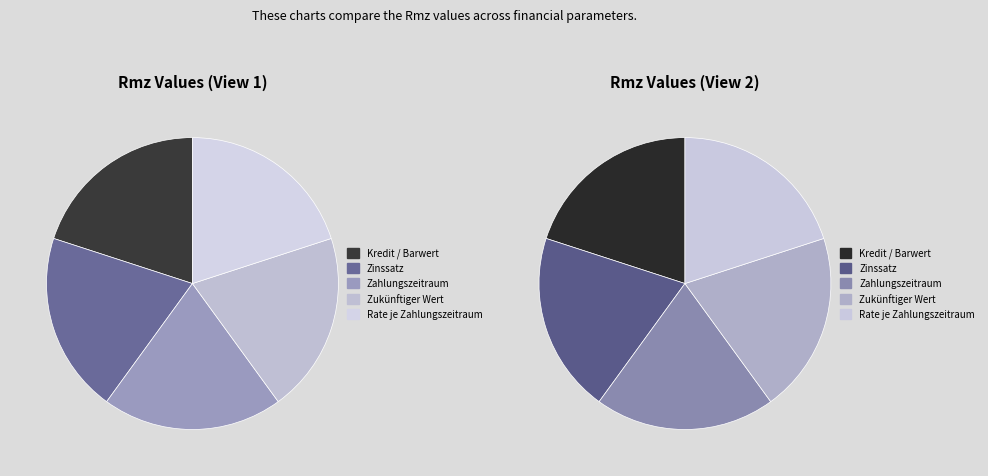

Does Zinssatz represent more than half of the total?

No